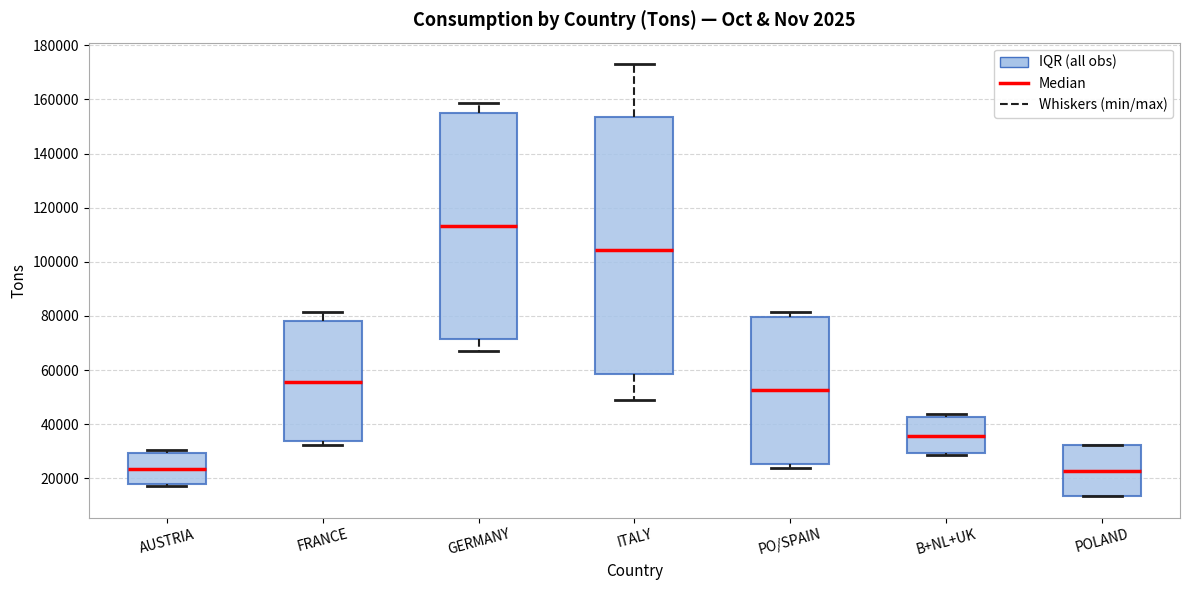

Where is the lower edge of the box for AUSTRIA on the y-axis? The values are not printed on the chart, so give them approximately, as read against the axis.

18000